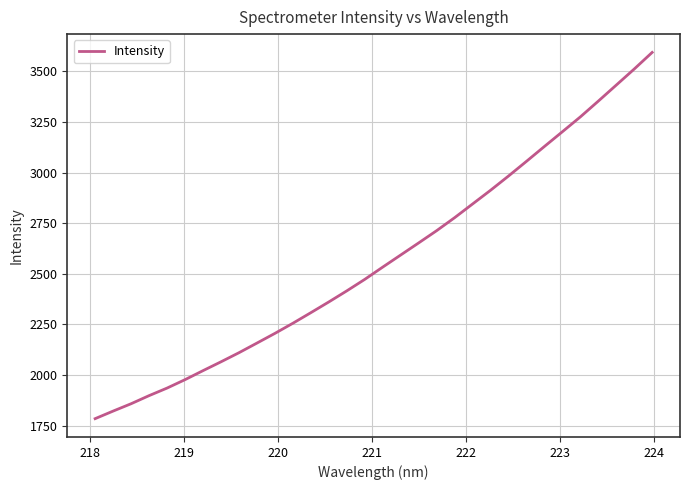

What is the sum of all values?

82222.6